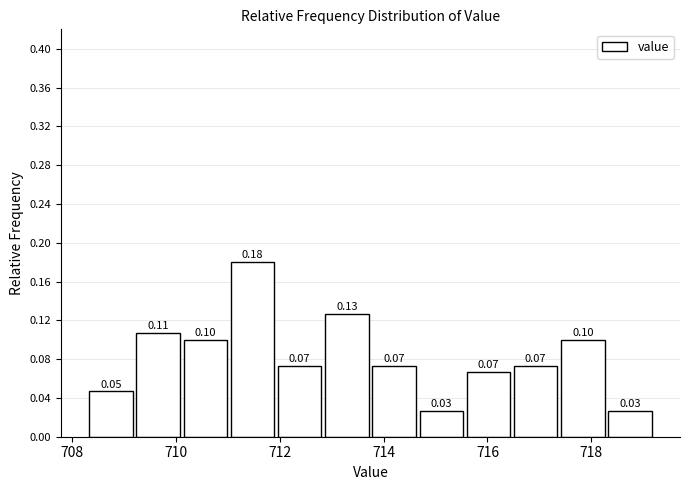

Over which range of the x-axis is the bar tallest?

711.0 to 712.0